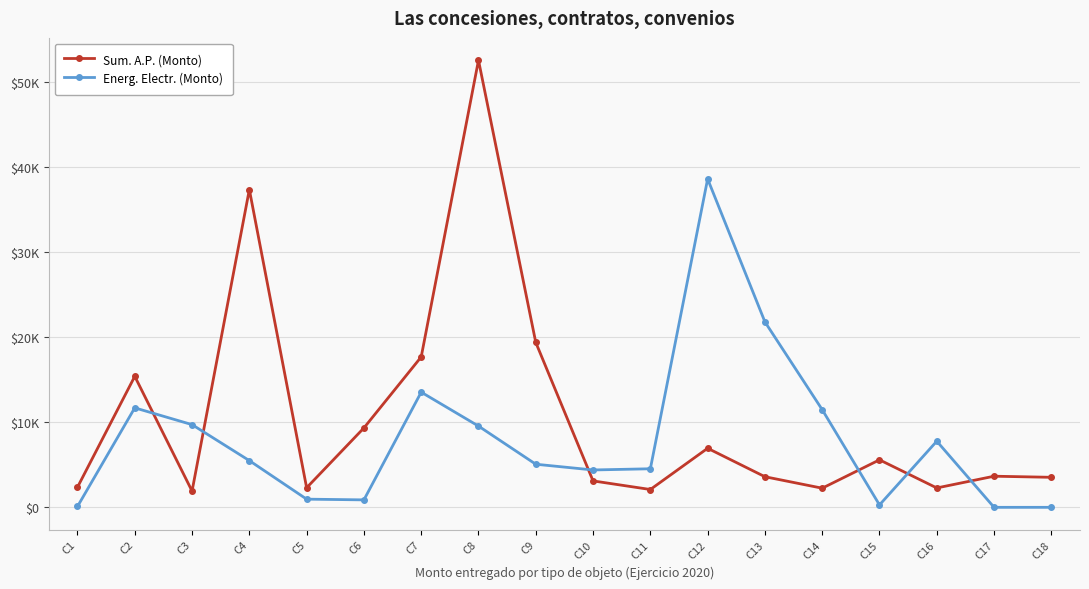

Reading left to right, list all the values displayed in this chart.

Sum. A.P. (Monto): C1=2366.8	C2=15415.2	C3=1911.1	C4=37396.4	C5=2304.4	C6=9344.4	C7=17701.9	C8=52614.0	C9=19402.7	C10=3108.9	C11=2098.3	C12=6949.8	C13=3601.3	C14=2251.8	C15=5589.7	C16=2281.2	C17=3662.0	C18=3532.8
Energ. Electr. (Monto): C1=101.0	C2=11707.0	C3=9732.0	C4=5497.0	C5=962.0	C6=877.0	C7=13554.0	C8=9561.0	C9=5072.0	C10=4397.0	C11=4537.5	C12=38644.0	C13=21823.0	C14=11491.0	C15=283.0	C16=7783.0	C17=0.0	C18=0.0